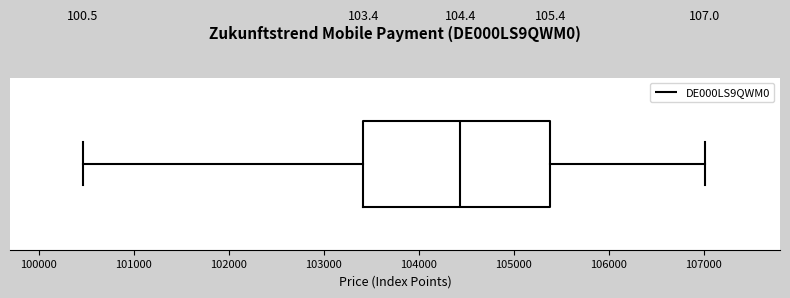

Where does the left whisker of the box end on the x-axis? The values are not printed on the chart, so give them approximately, as read against the axis.

100500